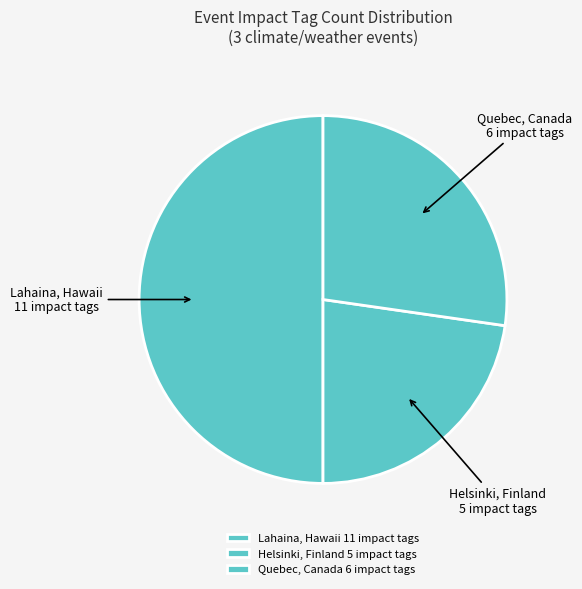

True or false: Lahaina, Hawaii 11 impact tags accounts for 50% of the total.

True